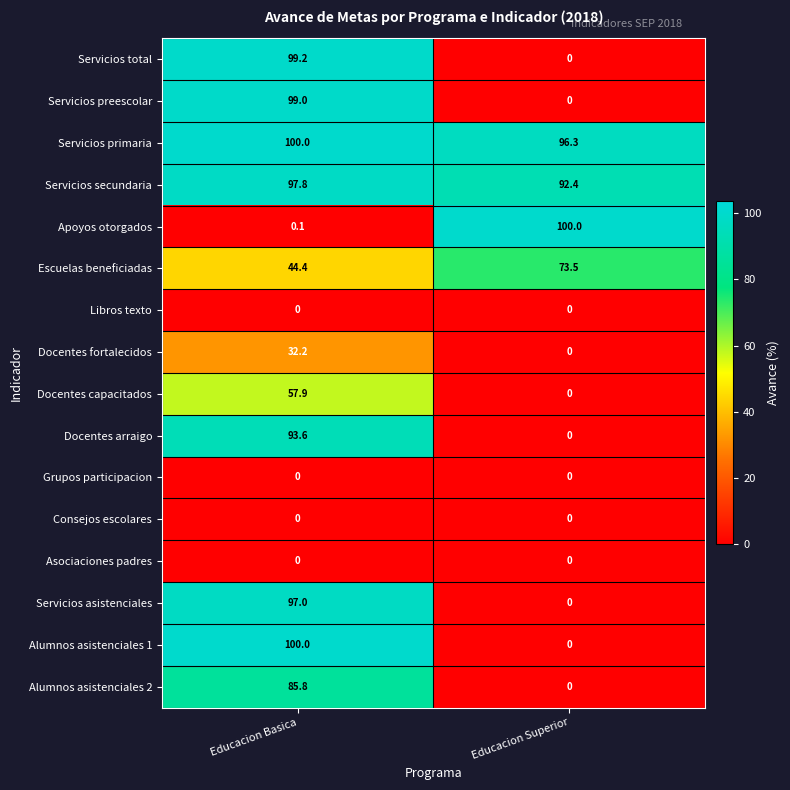

What is the difference between the Servicios preescolar values at Educacion Basica and Educacion Superior?

99.0